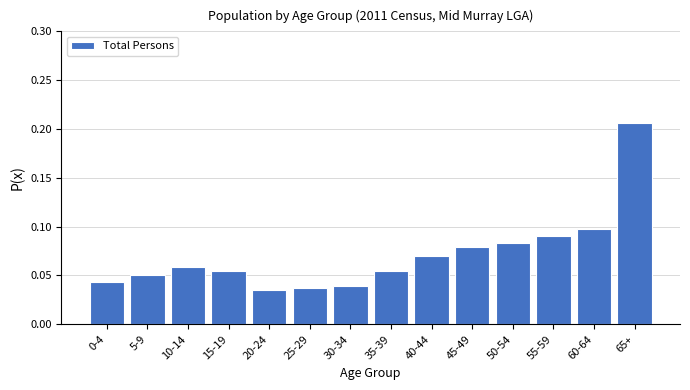

Between 25-29 and 60-64, which is larger?

60-64